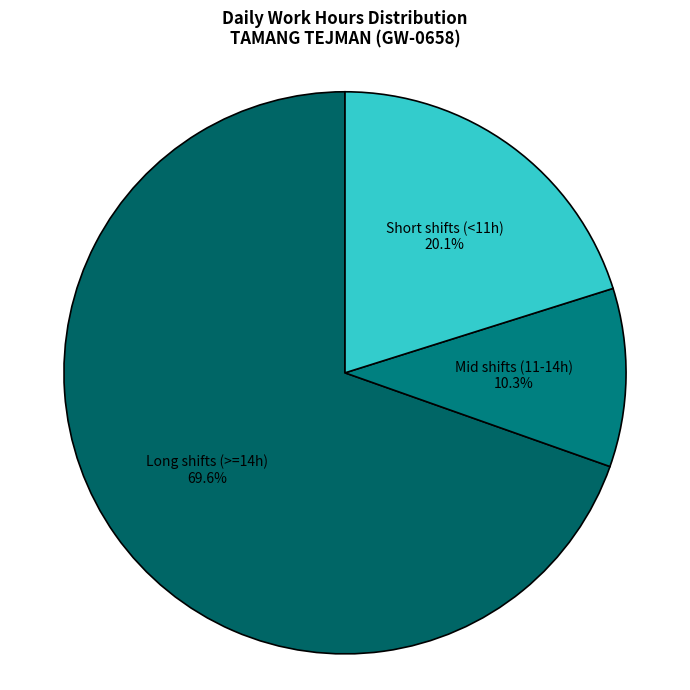

To the nearest percent, what is the difference between the largest and smallest slice percentages?

59%